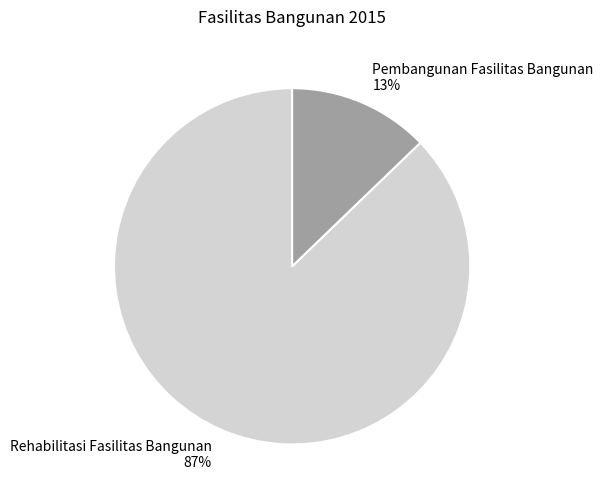

To the nearest percent, what portion does Pembangunan Fasilitas Bangunan represent?

13%